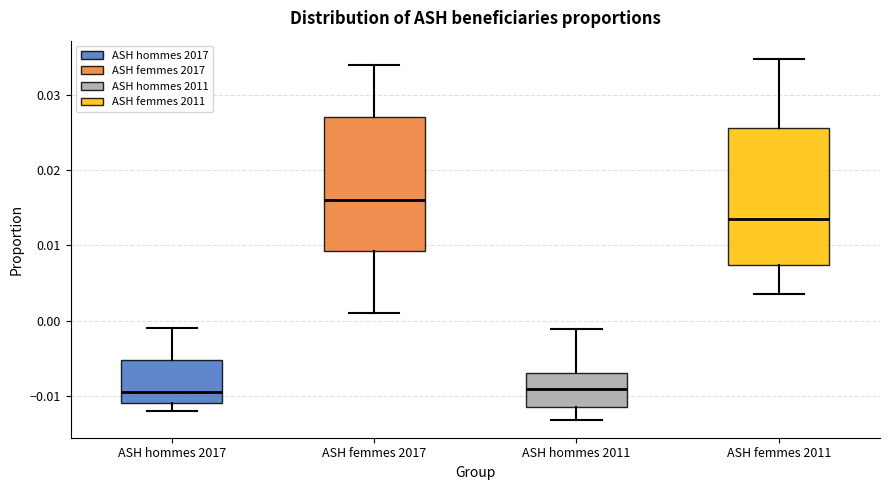

Reading left to right, transcribe this box plot: for each box, give where its median line is, the range the box spans, and where its two whiskers end, as read against the y-axis. The values are not printed on the chart, so give them approximately, as read against the axis.

ASH hommes 2017: median -0.009, box -0.011 to -0.005, whiskers -0.012 to -0.001
ASH femmes 2017: median 0.016, box 0.009 to 0.027, whiskers 0.001 to 0.034
ASH hommes 2011: median -0.009, box -0.012 to -0.007, whiskers -0.013 to -0.001
ASH femmes 2011: median 0.013, box 0.007 to 0.026, whiskers 0.004 to 0.035